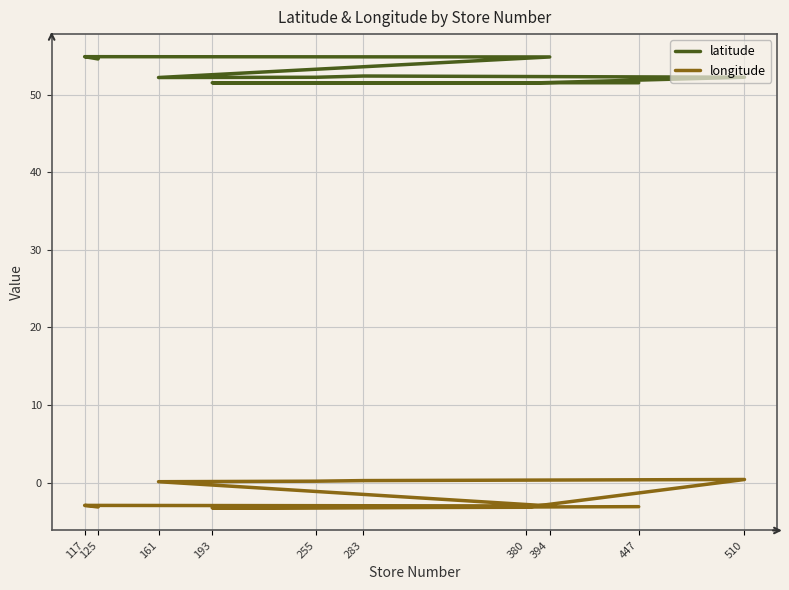

What is the value of the longitude point at the 7th from the left?

0.4